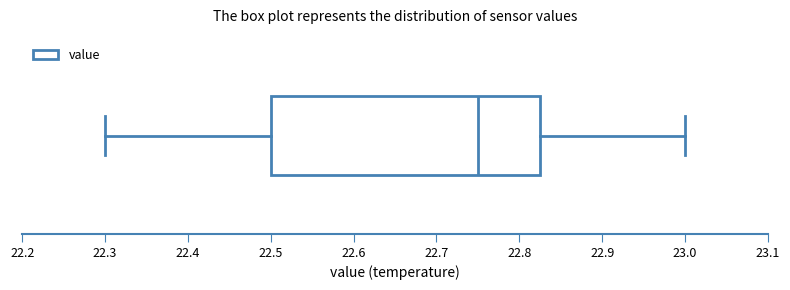

Where does the right whisker of the box end on the x-axis? The values are not printed on the chart, so give them approximately, as read against the axis.

23.00